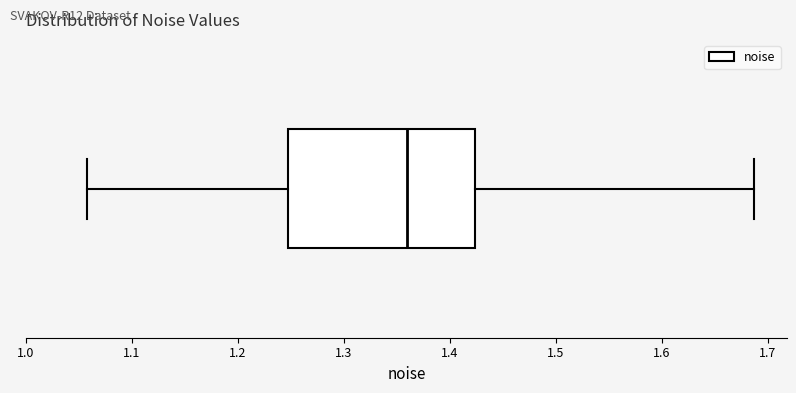

Read this box plot against the x-axis: the position of the median line, the range covered by the box, and the ends of both whiskers. The values are not printed on the chart, so give them approximately, as read against the axis.

median 1.36, box 1.25 to 1.42, whiskers 1.06 to 1.69